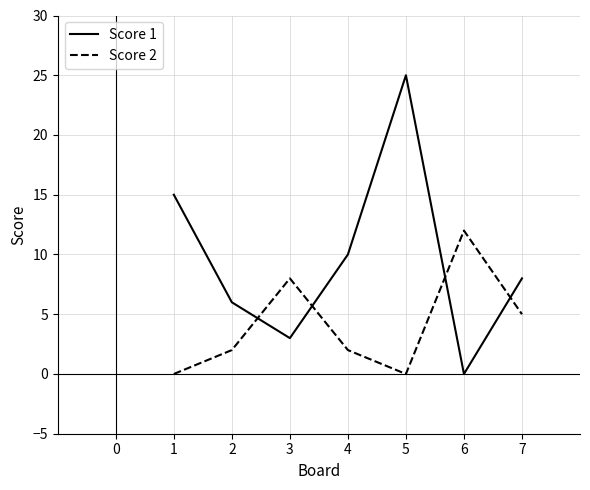

Is it true that Score 1 equals 6 at 2?

True